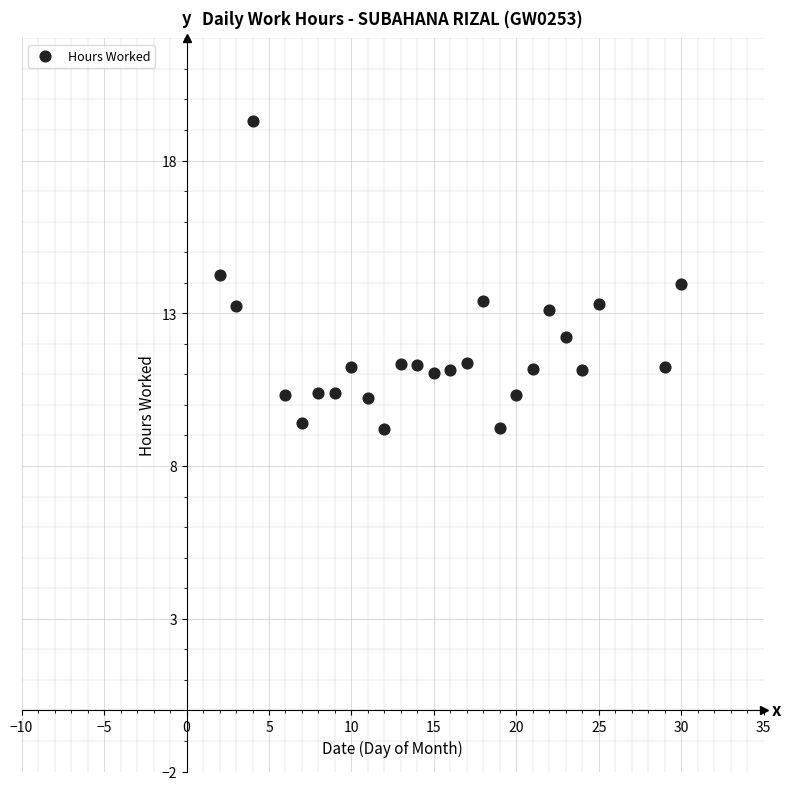

What is the range of Y values (max minus min)?

10.1